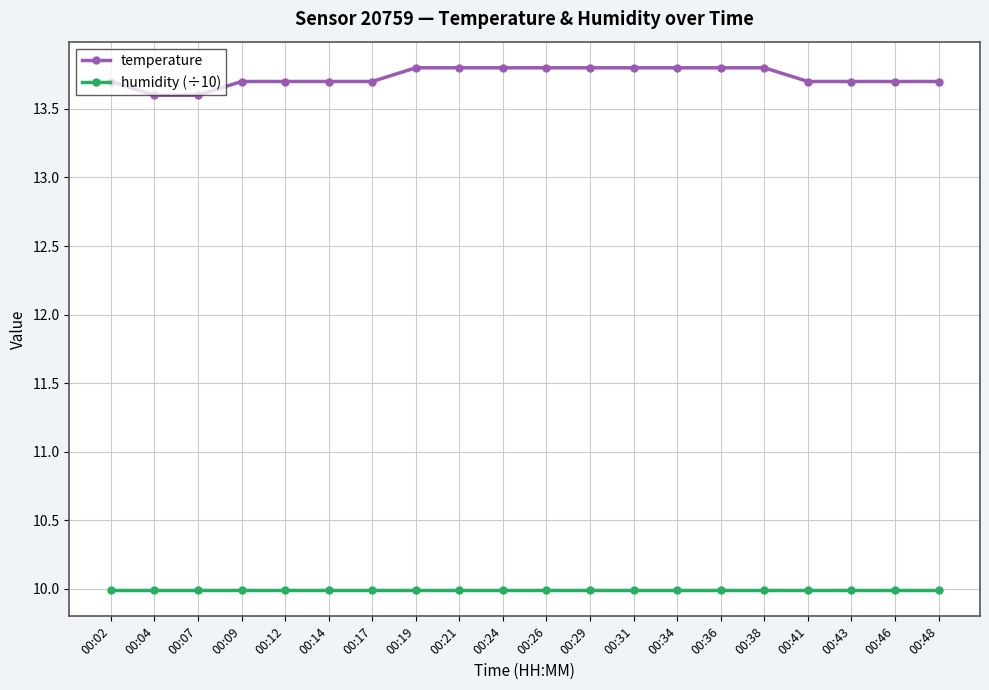

Rank the series by their maximum value, from lowest to highest.

humidity (÷10), temperature